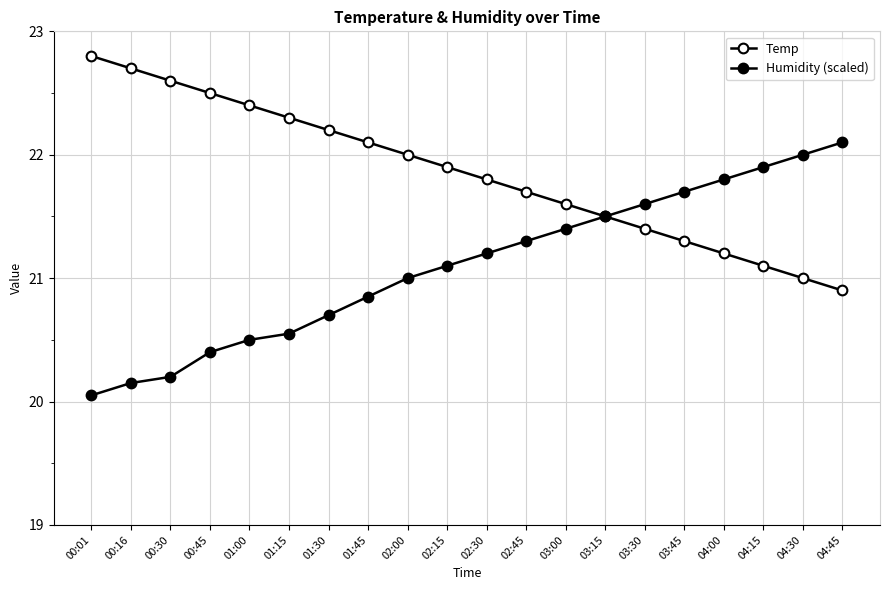

How many data points does each series have?

20